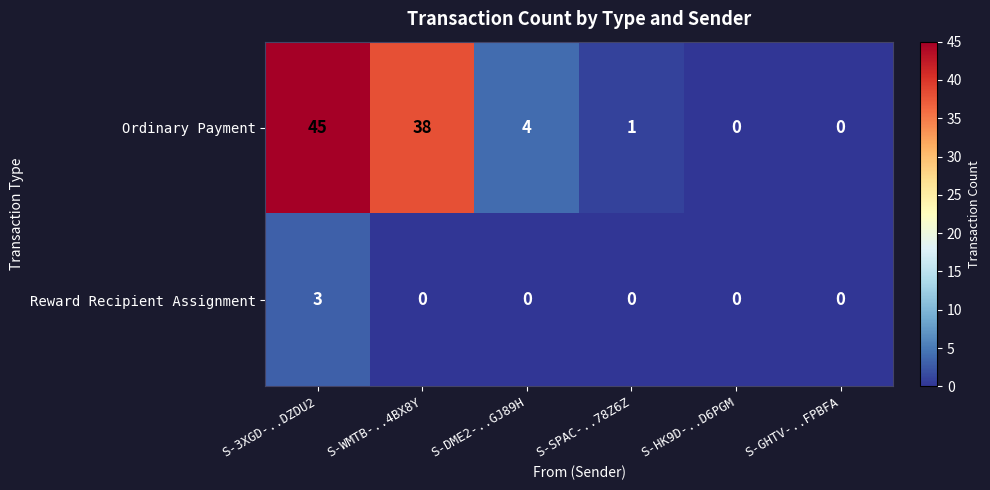

True or false: Reward Recipient Assignment has a value of 0 at S-GHTV-..FPBFA.

True